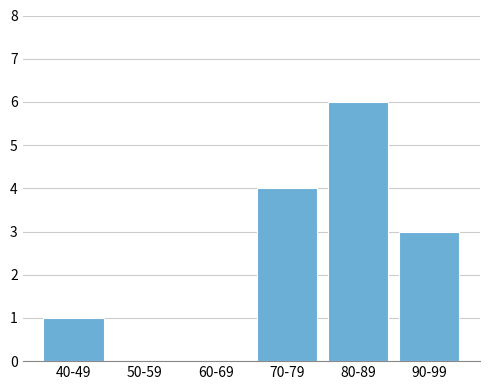

Reading left to right, what are all the values shown in this chart?

40-49=1	50-59=0	60-69=0	70-79=4	80-89=6	90-99=3